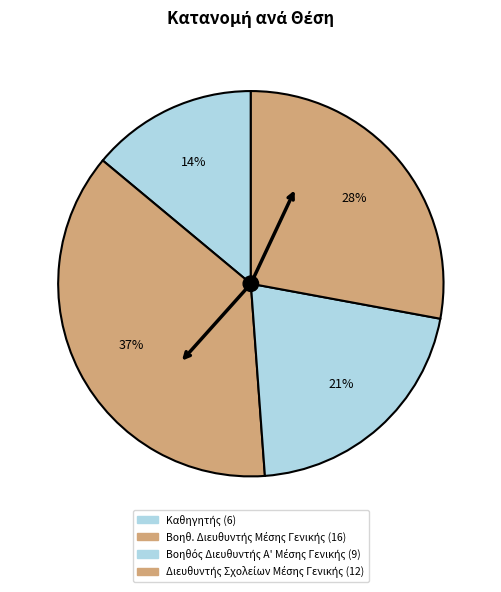

What is the change in value from Βοηθός Διευθυντής Α' Μέσης Γενικής to Διευθυντής Σχολείων Μέσης Γενικής?

+3